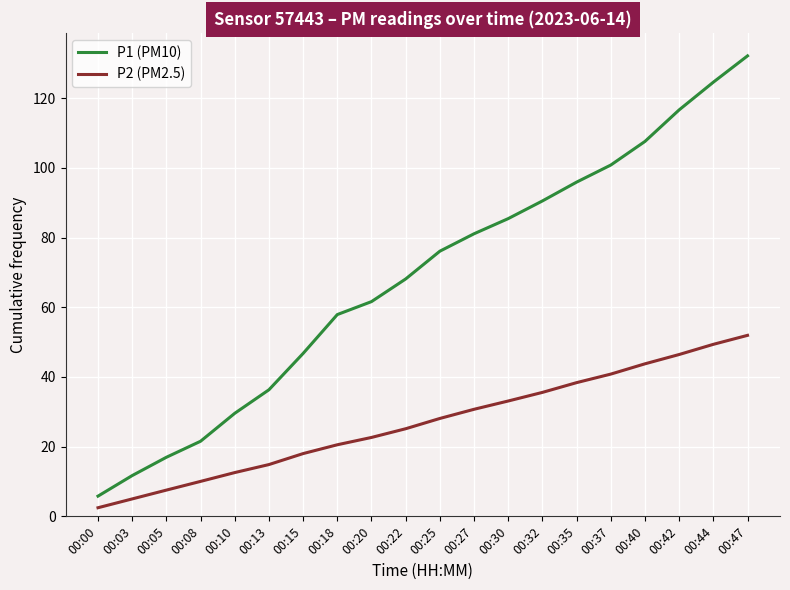

Which label corresponds to the largest value in the chart?

00:47